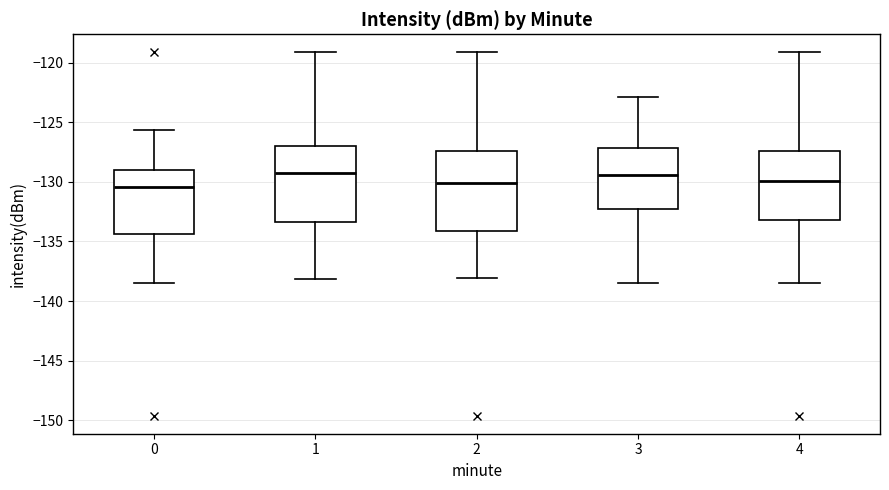

Reading left to right, transcribe this box plot: for each box, give where its median line is, the range the box spans, and where its two whiskers end, as read against the y-axis. The values are not printed on the chart, so give them approximately, as read against the axis.

0: median -130.5, box -134.5 to -129.0, whiskers -138.5 to -125.5
1: median -129.5, box -133.5 to -127.0, whiskers -138.0 to -119.0
2: median -130.0, box -134.0 to -127.5, whiskers -138.0 to -119.0
3: median -129.5, box -132.5 to -127.0, whiskers -138.5 to -123.0
4: median -130.0, box -133.0 to -127.5, whiskers -138.5 to -119.0